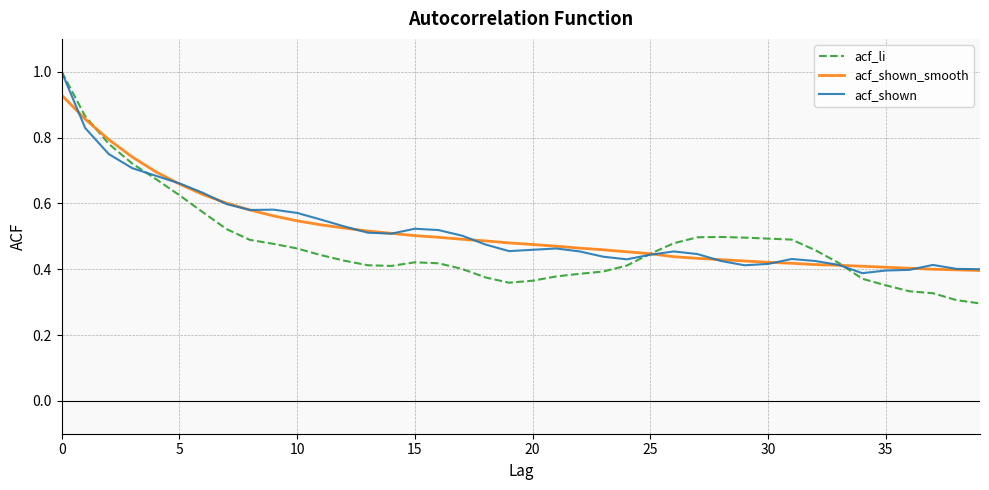

Count the acf_shown_smooth values in the range 0 to 1.

40